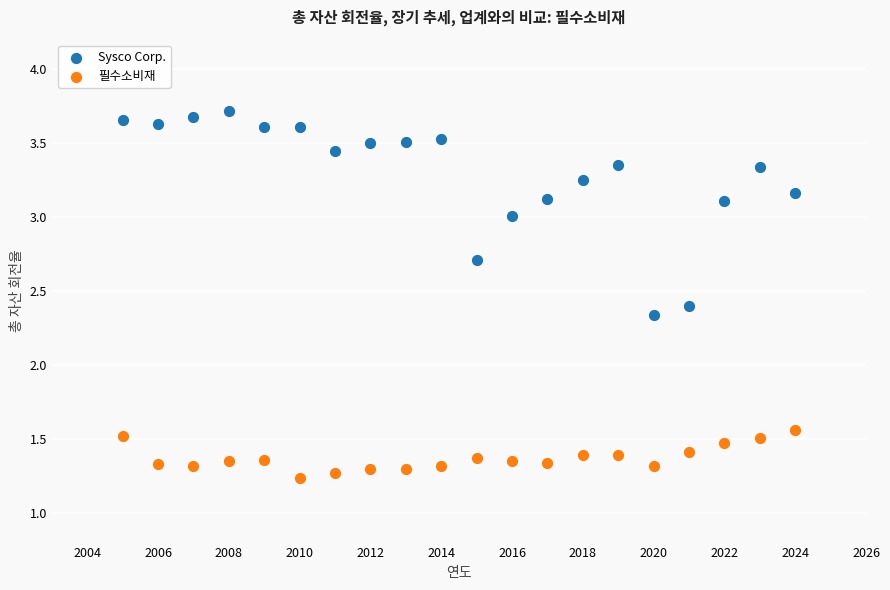

Which series contains the highest Y value?

Sysco Corp.